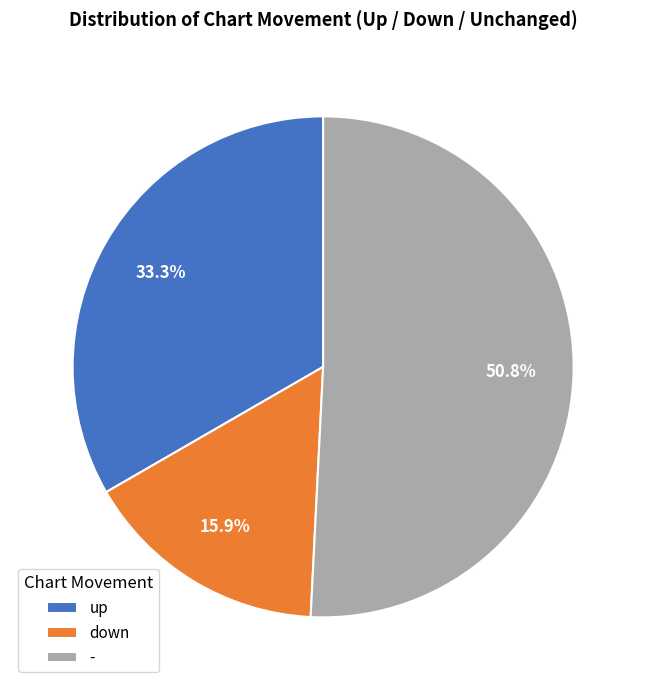

Is it true that up is 33% of the pie?

True